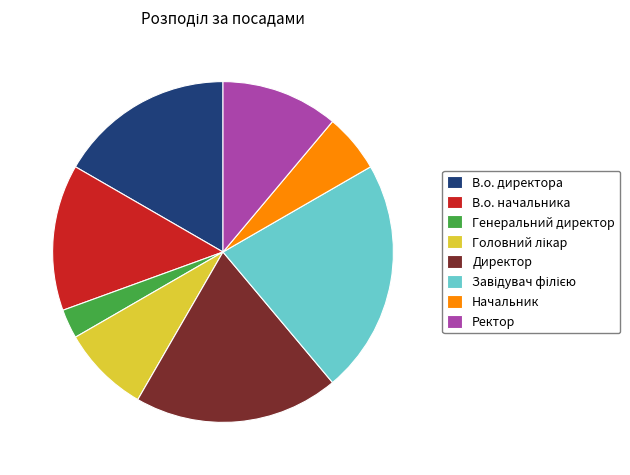

True or false: Директор accounts for 19% of the total.

True